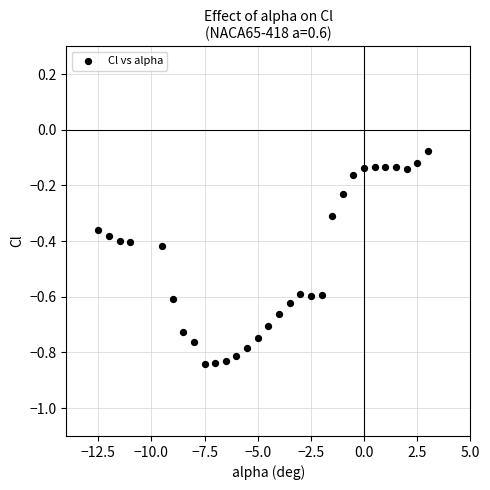

What is the range of Y values (max minus min)?

0.8